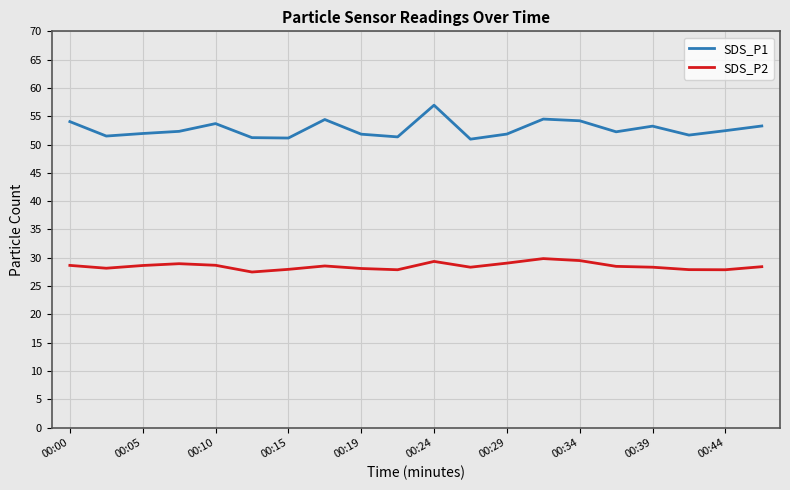

At how many categories does at least one series exceed 39?

20